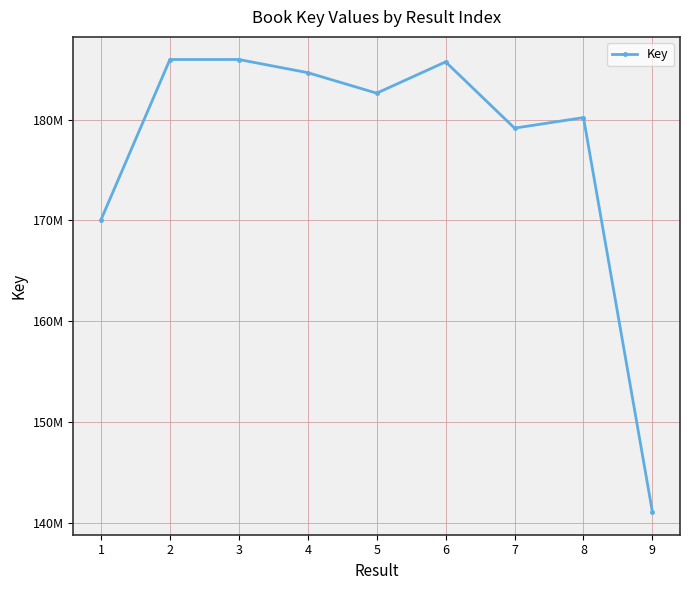

Which category has the highest value across all series?

2